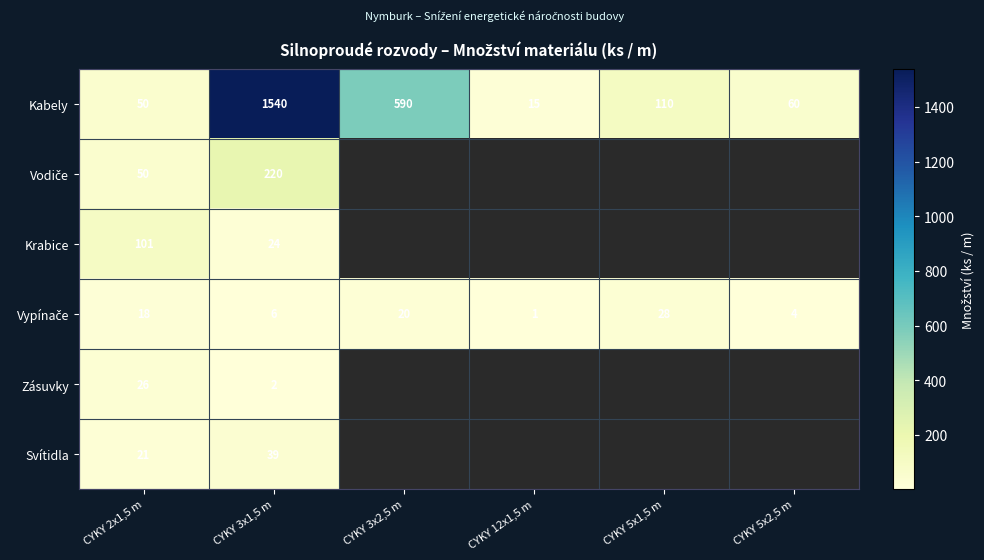

Is it true that Kabely equals 50 at CYKY 2x1,5 m?

True